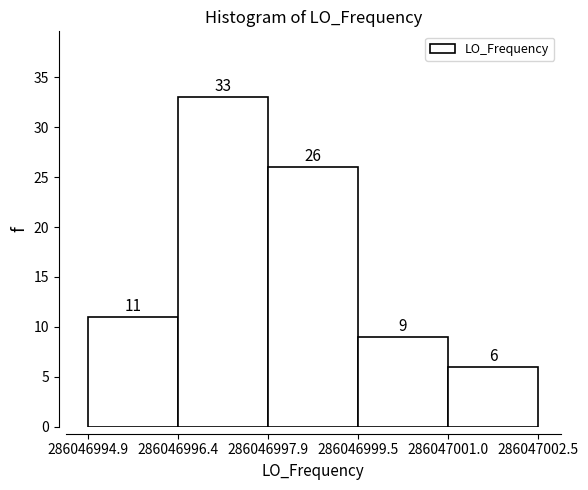

Reading left to right, list every bar in this chart as the range it spans on the x-axis followed by its height.

286046994.9 to 286046996.4: 11
286046996.4 to 286046997.9: 33
286046997.9 to 286046999.5: 26
286046999.5 to 286047001.0: 9
286047001.0 to 286047002.5: 6